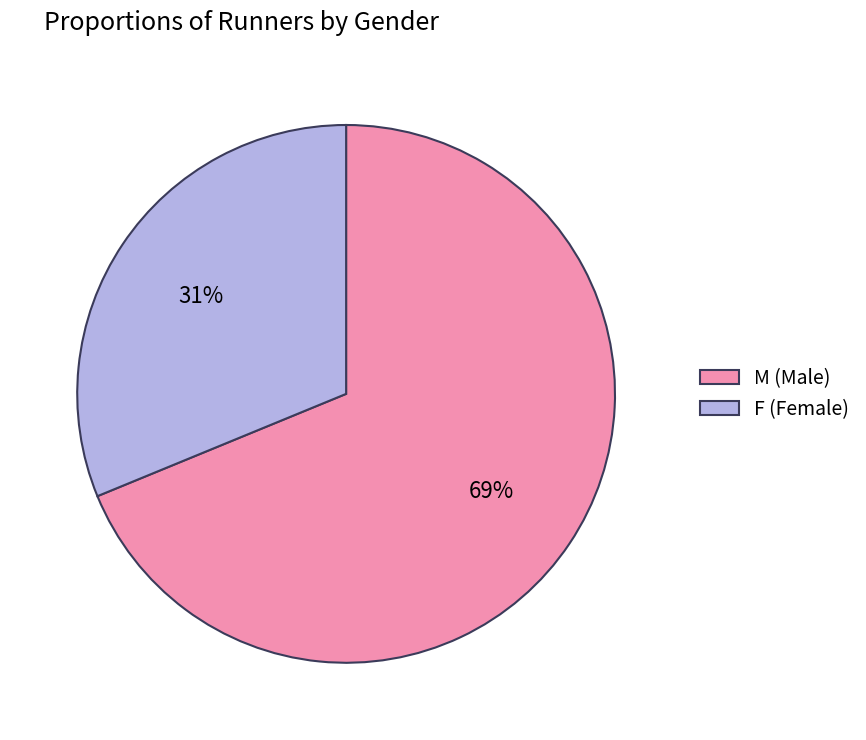

What percentage is the M slice, to the nearest percent?

69%